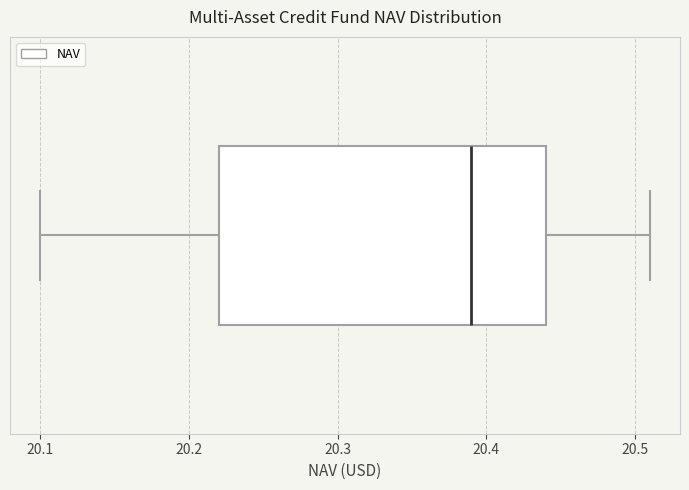

Transcribe this box plot: give where the median line is, the range the box spans, and where the two whiskers end, as read against the x-axis. The values are not printed on the chart, so give them approximately, as read against the axis.

median 20.39, box 20.22 to 20.44, whiskers 20.10 to 20.51